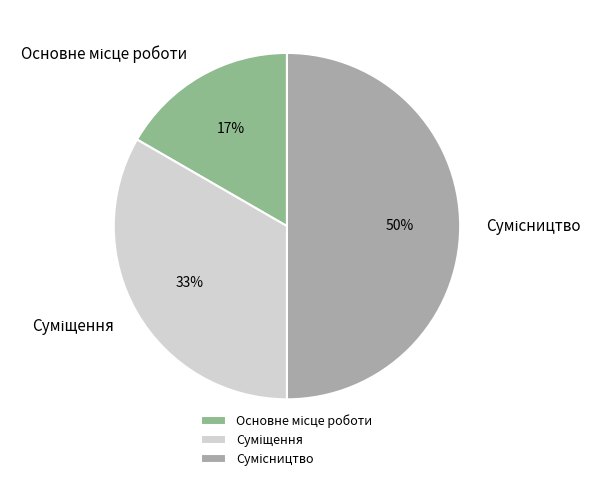

To the nearest percent, what is the difference between the largest and smallest slice percentages?

33%